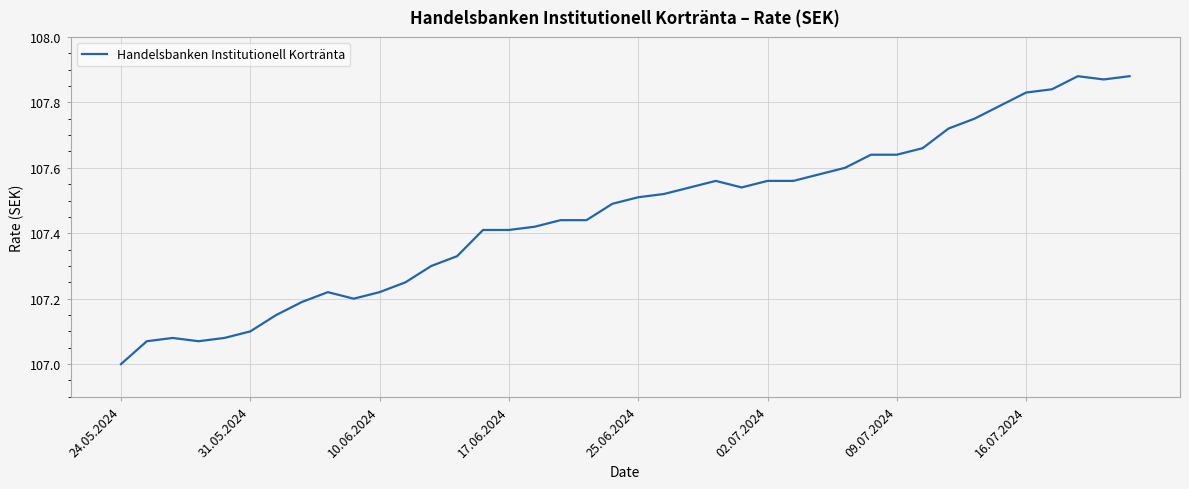

What is the minimum value shown in the chart?

107.0